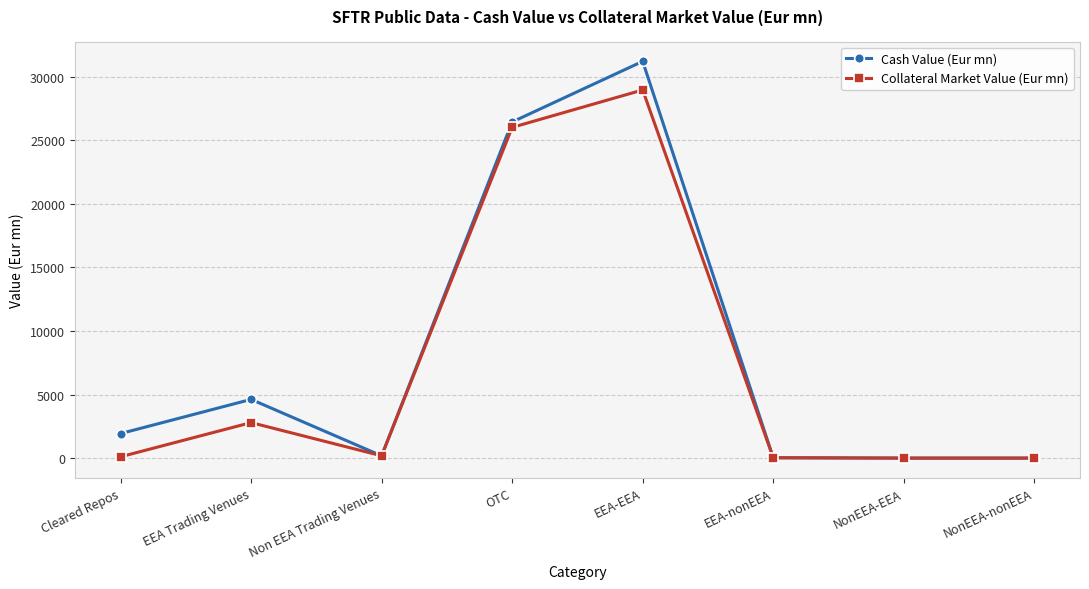

At which label does Collateral Market Value (Eur mn) first exceed 179?

EEA Trading Venues